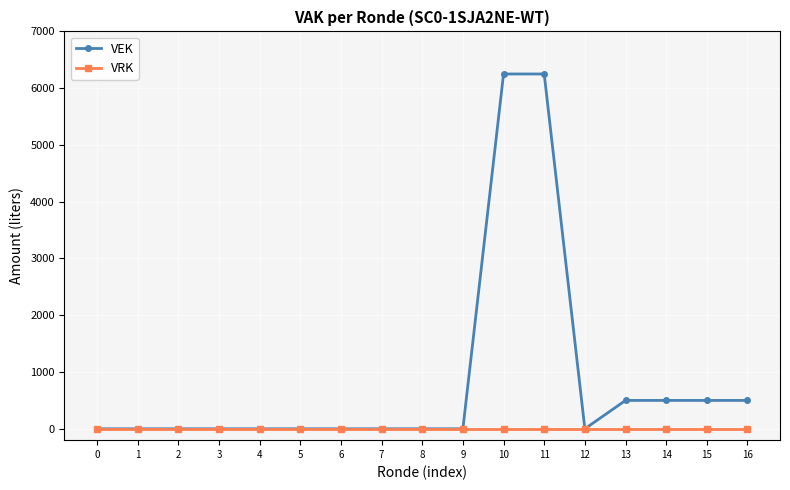

What is the maximum value shown in the chart?

6250